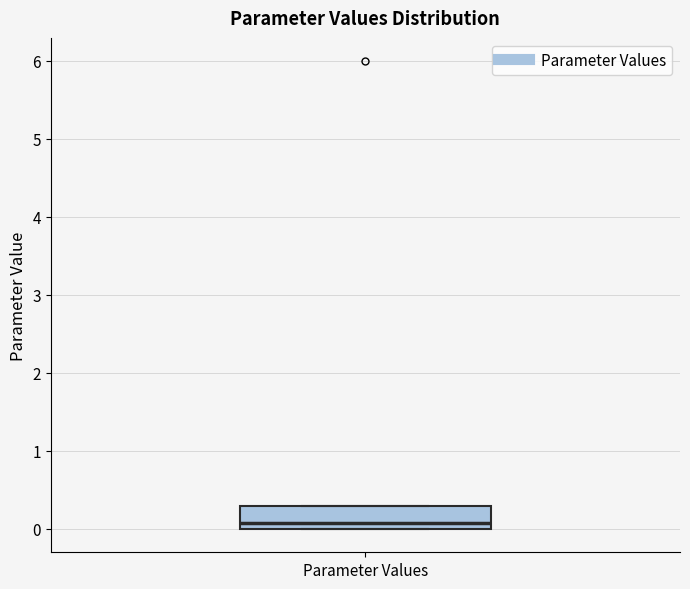

Where does the median line of the box for Parameter Values sit on the y-axis? The values are not printed on the chart, so give them approximately, as read against the axis.

0.1